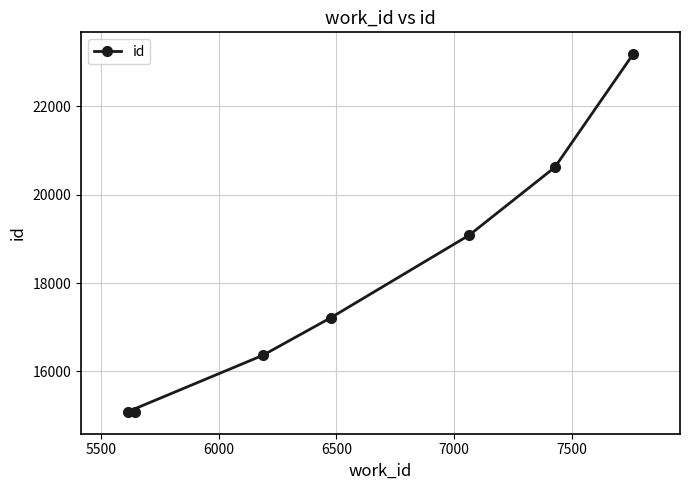

What is the value of the 6th point from the left?

20619